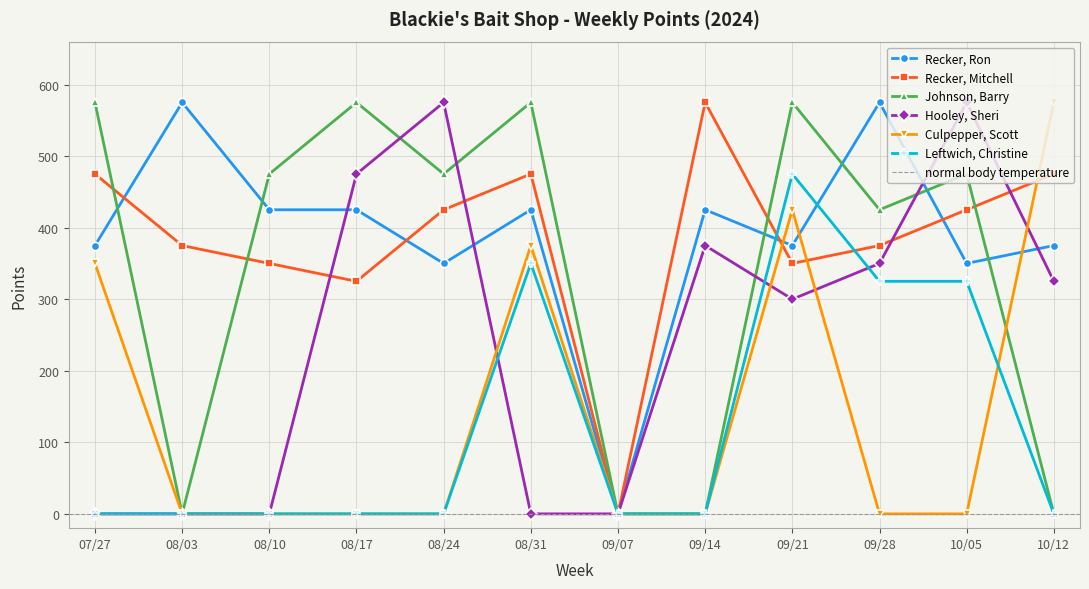

Which category has the highest value across all series?

08/03